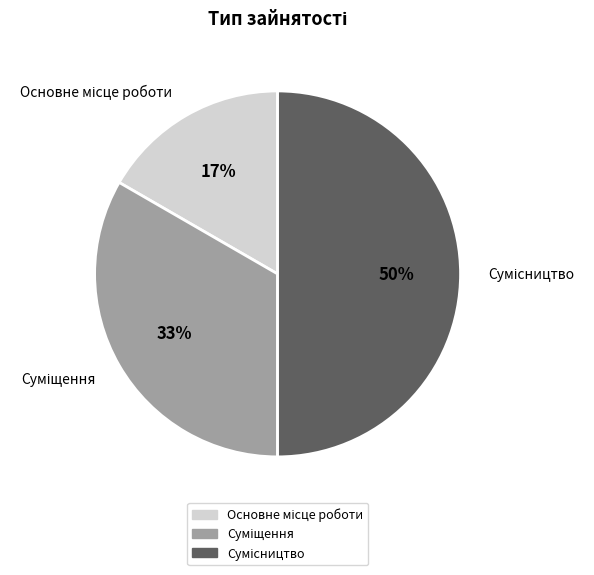

To the nearest percent, what is the average slice percentage?

33%